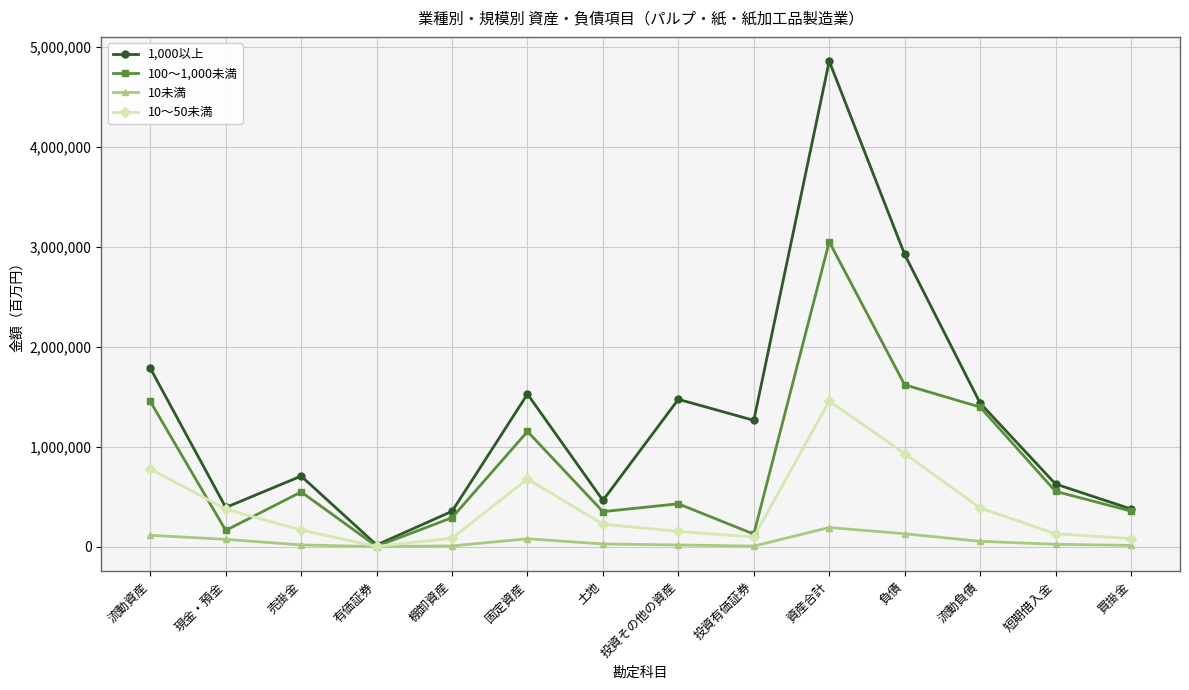

At how many categories does at least one series exceed 1498452?

4